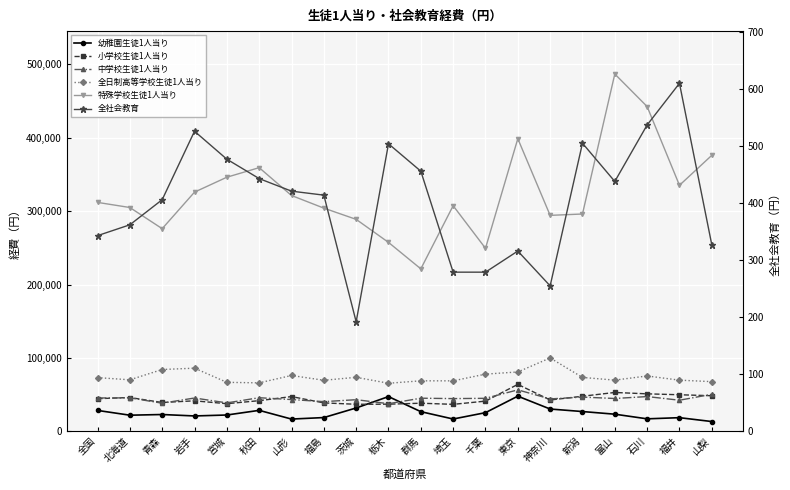

Does the chart display data point markers on the line(s)?

Yes